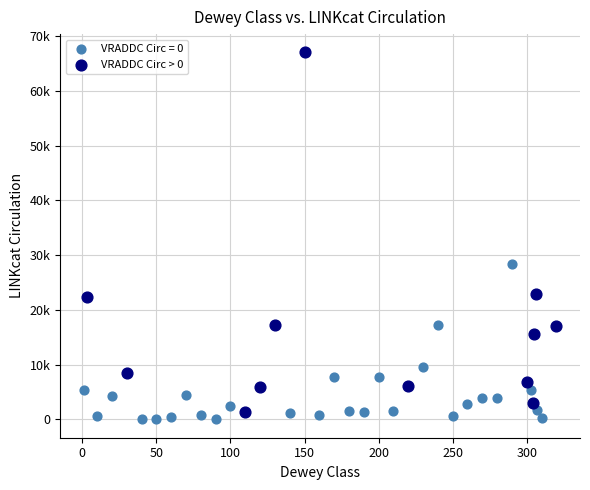

What are all the series names shown in the legend?

VRADDC Circ = 0, VRADDC Circ > 0